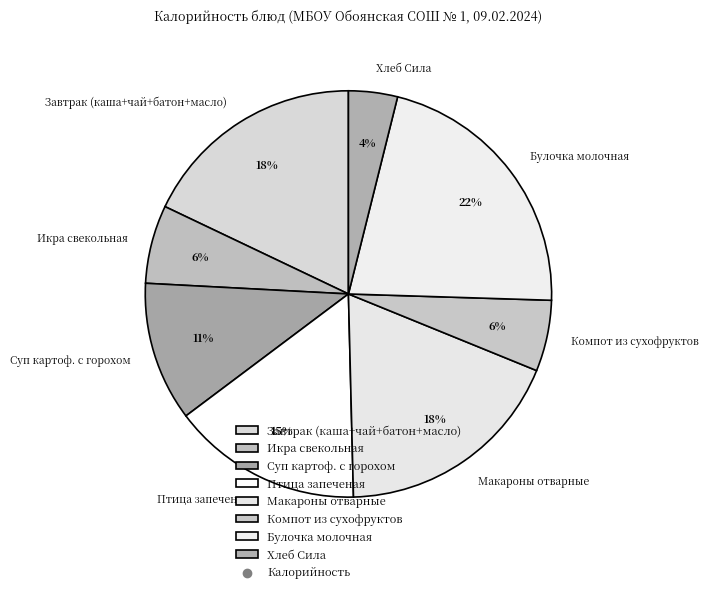

What is the smallest slice in the pie chart?

Хлеб Сила